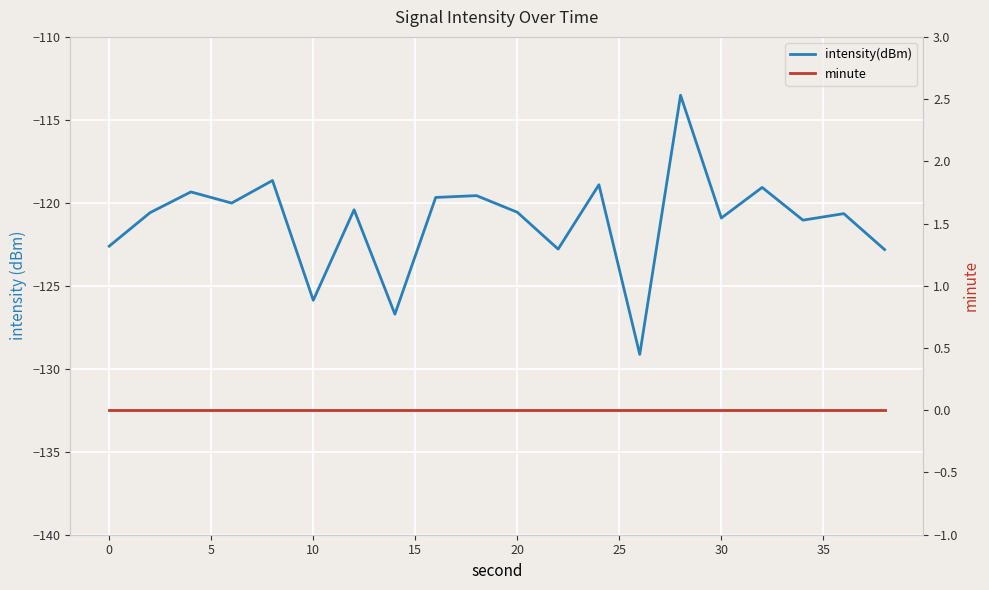

How many interior local valleys does the intensity(dBm) series have?

7